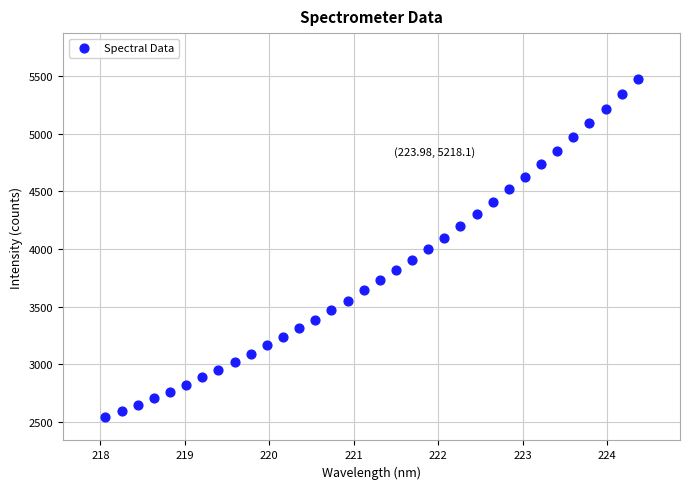

What is the range of Y values (max minus min)?

2931.0